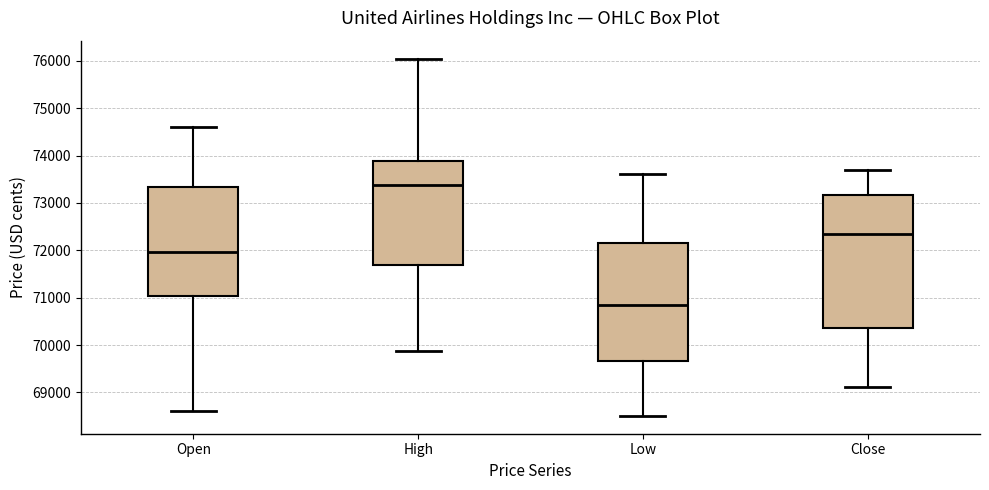

Reading left to right, read every box against the y-axis: the position of its median line, the range the box covers, and the ends of its whiskers. The values are not printed on the chart, so give them approximately, as read against the axis.

Open: median 72000, box 71000 to 73300, whiskers 68600 to 74600
High: median 73400, box 71700 to 73900, whiskers 69900 to 76000
Low: median 70800, box 69700 to 72200, whiskers 68500 to 73600
Close: median 72300, box 70400 to 73200, whiskers 69100 to 73700